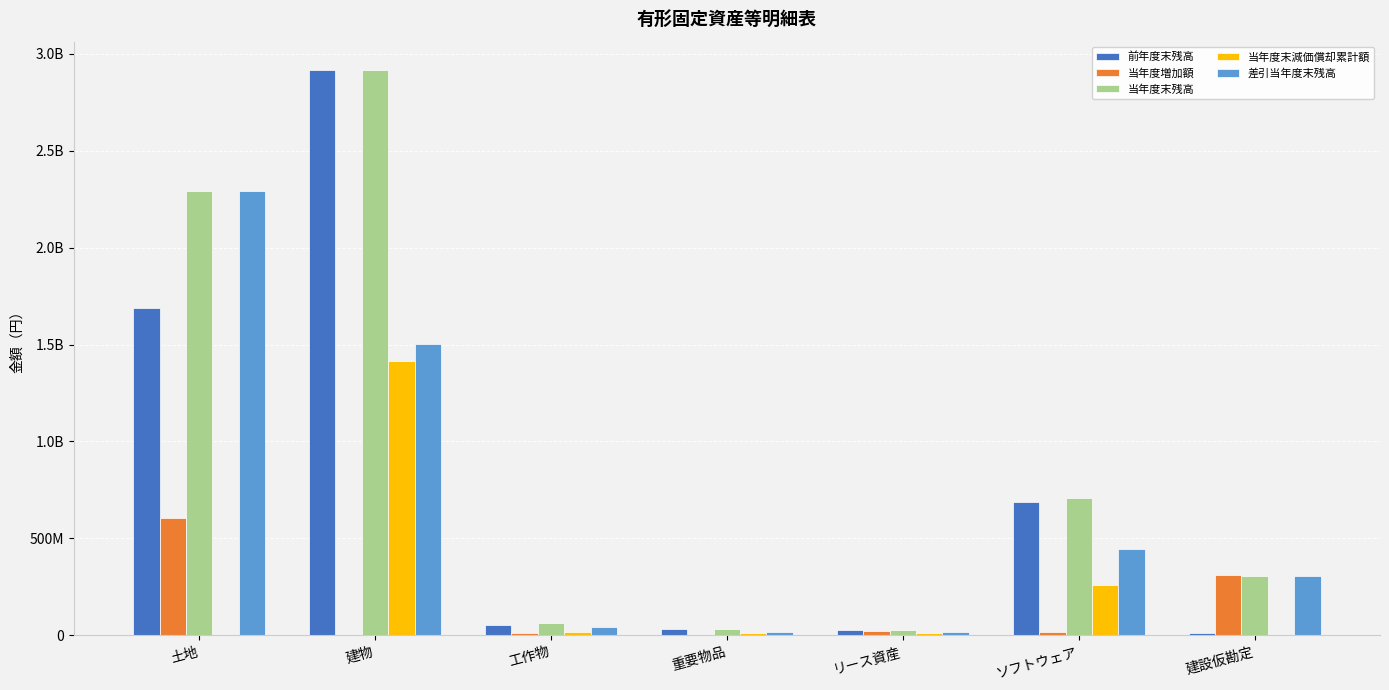

What is the average value of the 当年度増加額 series?

137708409